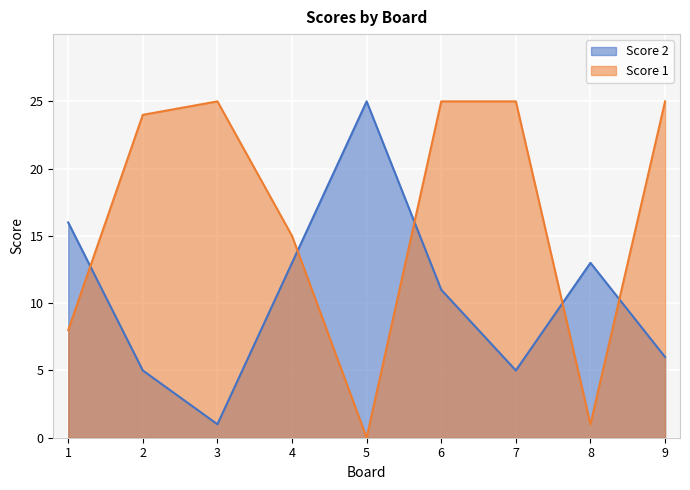

Where is the first local minimum for Score 2?

3